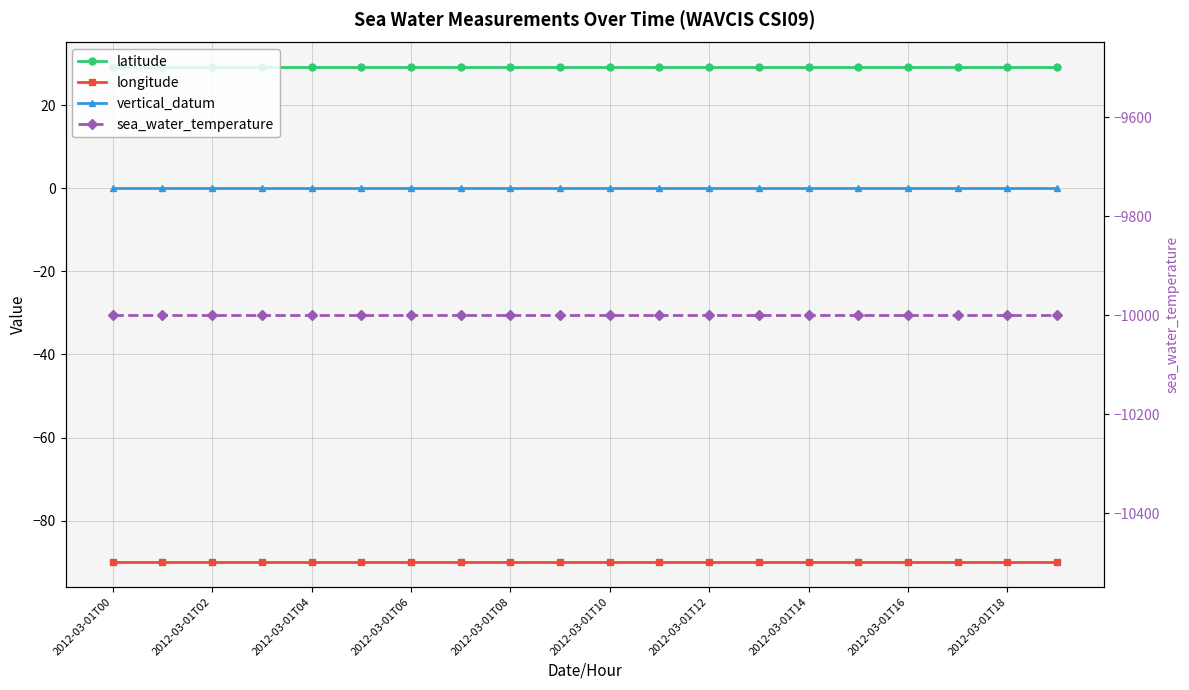

True or false: longitude has more than 1 points higher than both neighbors.

False